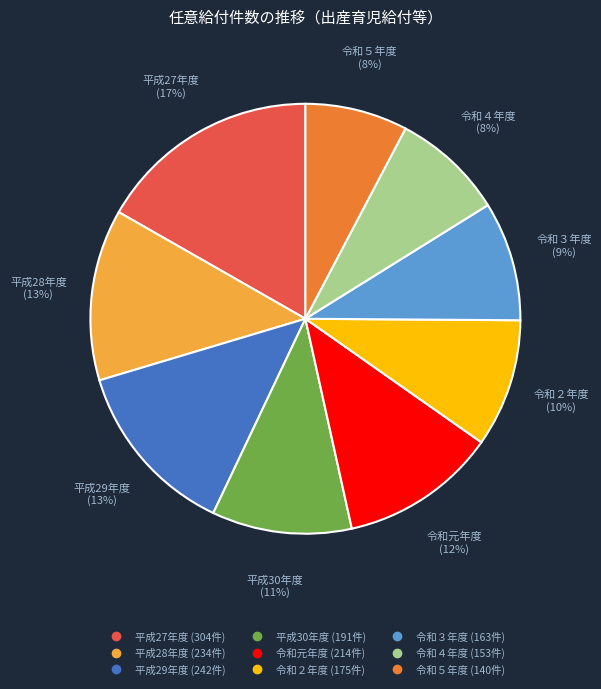

Is there a majority slice in this chart?

No